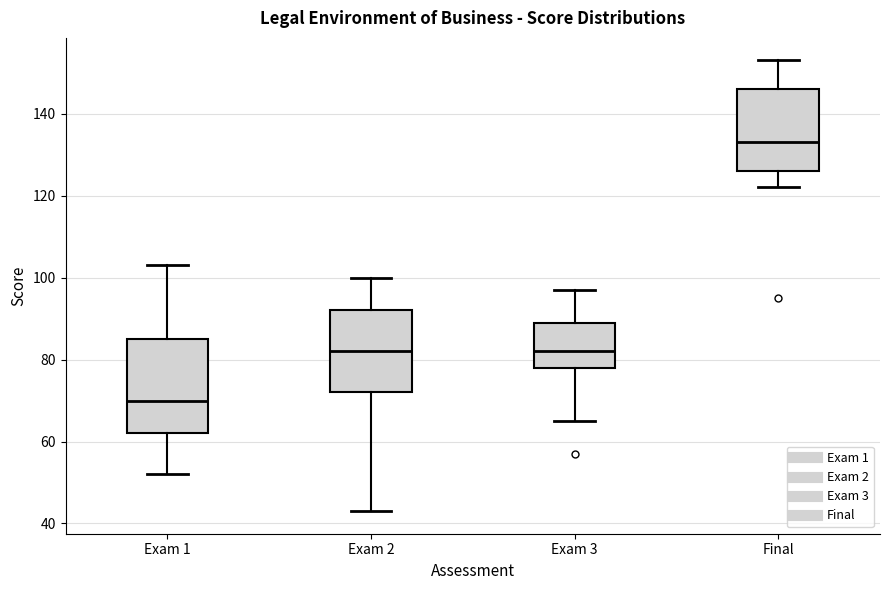

Reading left to right, read every box against the y-axis: the position of its median line, the range the box covers, and the ends of its whiskers. The values are not printed on the chart, so give them approximately, as read against the axis.

Exam 1: median 70, box 62 to 86, whiskers 52 to 104
Exam 2: median 82, box 72 to 92, whiskers 44 to 100
Exam 3: median 82, box 78 to 90, whiskers 66 to 98
Final: median 134, box 126 to 146, whiskers 122 to 154